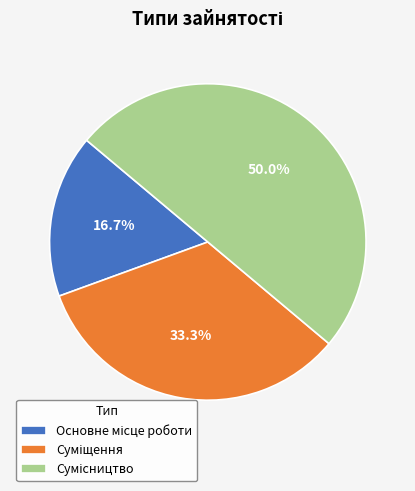

Is there any slice that represents more than half of the pie?

No